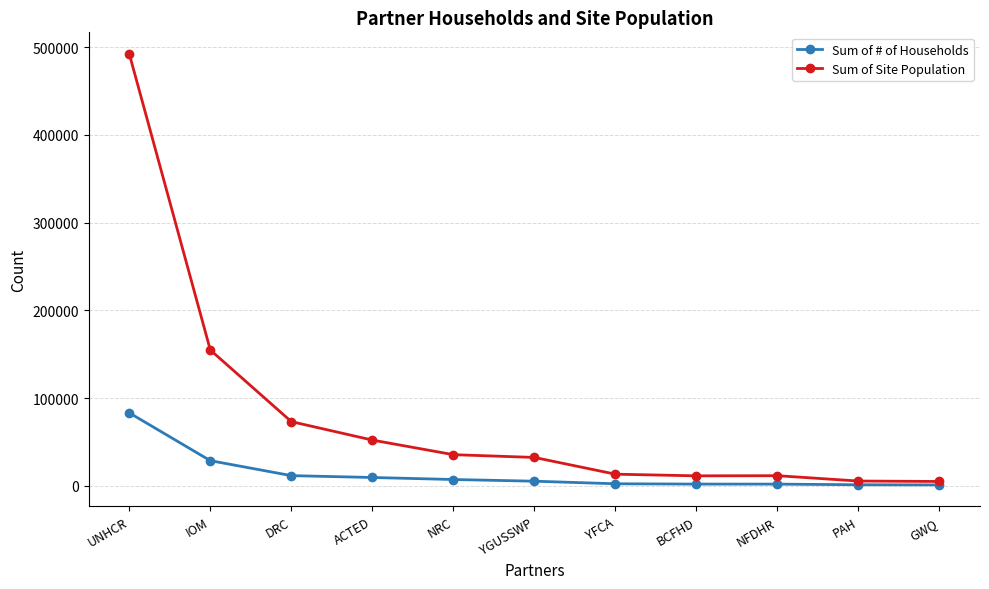

What are all the series names shown in the legend?

Sum of # of Households, Sum of Site Population